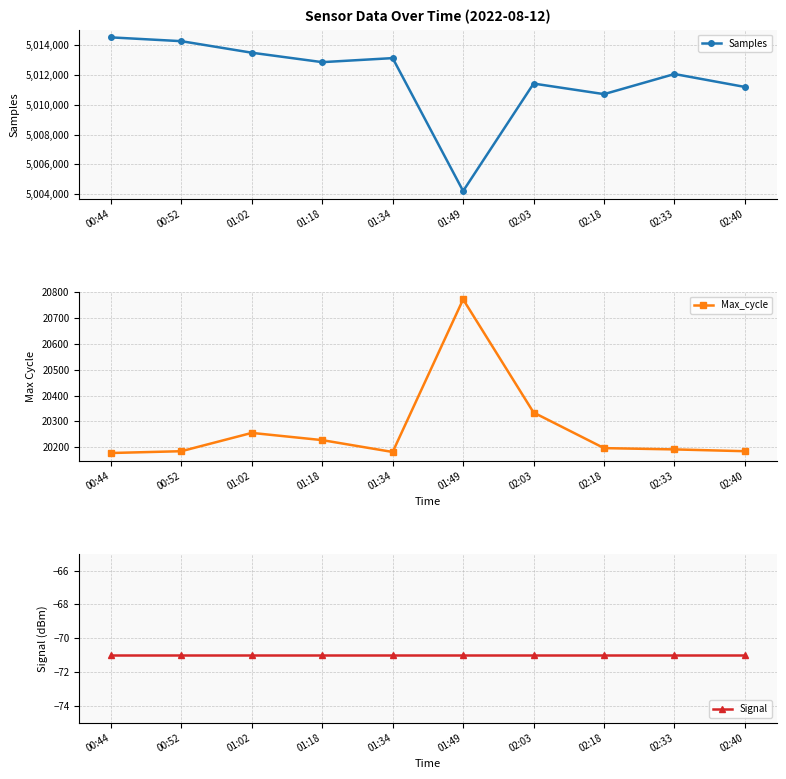

At which category is the sum across all series the highest?

00:44